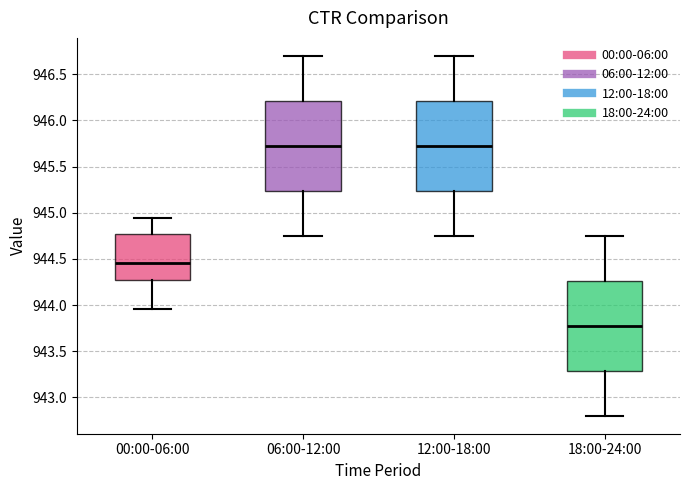

Reading left to right, read every box against the y-axis: the position of its median line, the range the box covers, and the ends of its whiskers. The values are not printed on the chart, so give them approximately, as read against the axis.

00:00-06:00: median 944.45, box 944.25 to 944.75, whiskers 943.95 to 944.95
06:00-12:00: median 945.75, box 945.25 to 946.20, whiskers 944.75 to 946.70
12:00-18:00: median 945.75, box 945.25 to 946.20, whiskers 944.75 to 946.70
18:00-24:00: median 943.80, box 943.30 to 944.25, whiskers 942.80 to 944.75